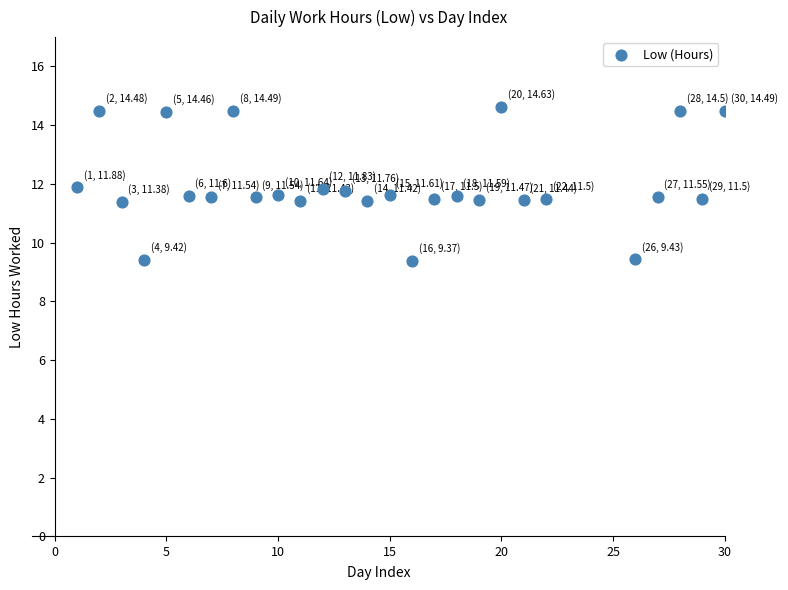

What is the range of Y values (max minus min)?

5.3